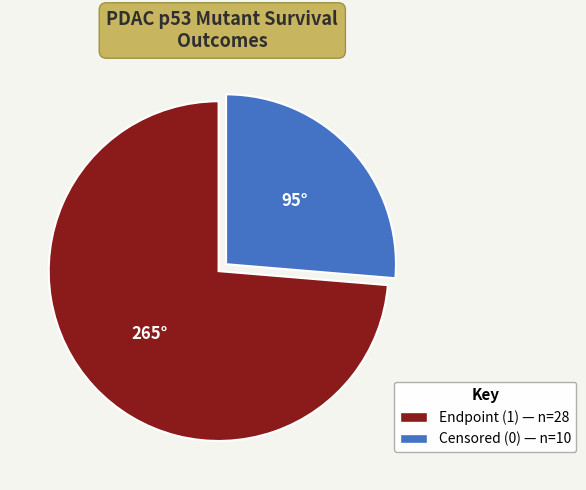

Rank the categories by value from lowest to highest.

Censored (0), Endpoint (1)